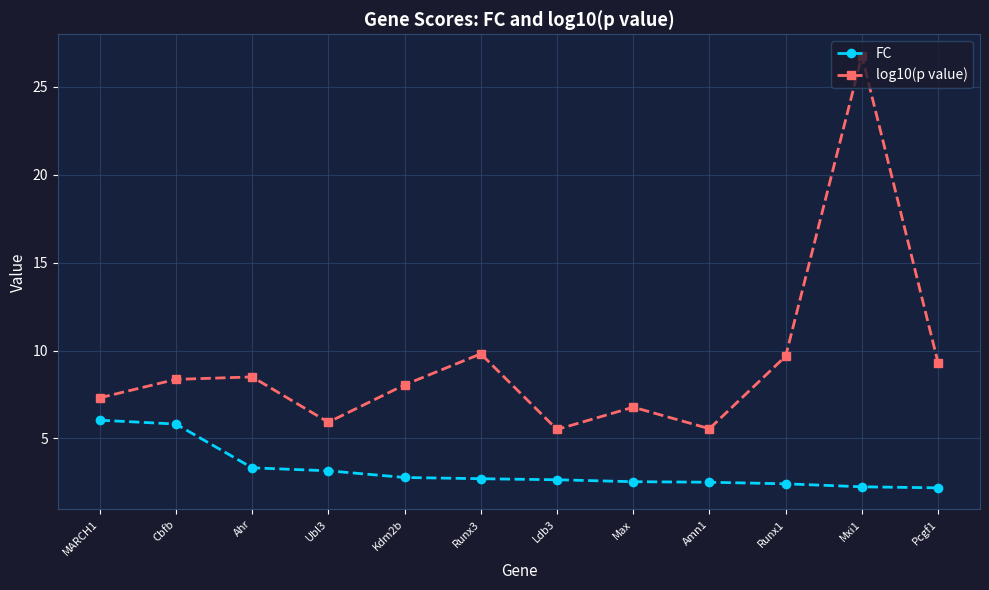

How many interior local peaks does the log10(p value) series have?

4